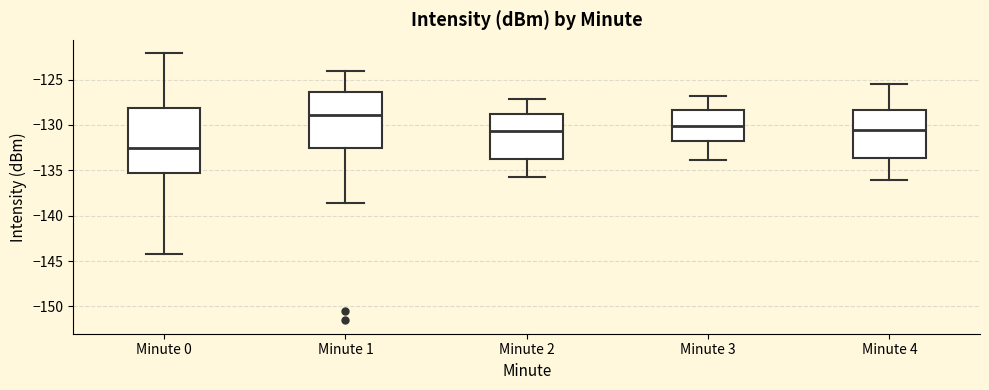

Where does the median line of the box for Minute 2 sit on the y-axis? The values are not printed on the chart, so give them approximately, as read against the axis.

-130.5